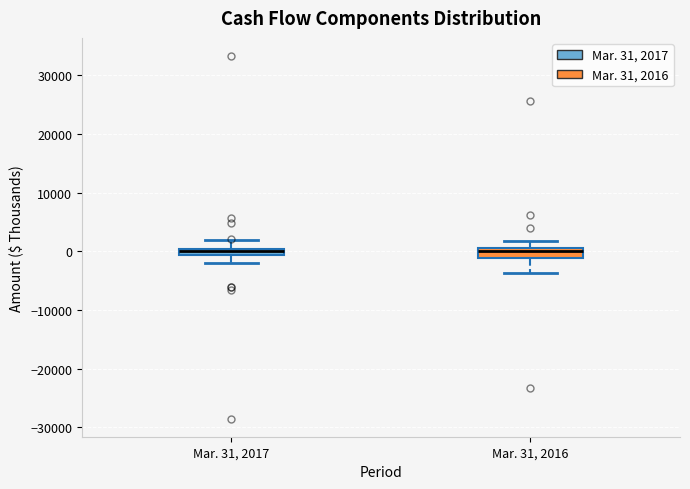

Where is the lower edge of the box for Mar. 31, 2016 on the y-axis? The values are not printed on the chart, so give them approximately, as read against the axis.

-1000